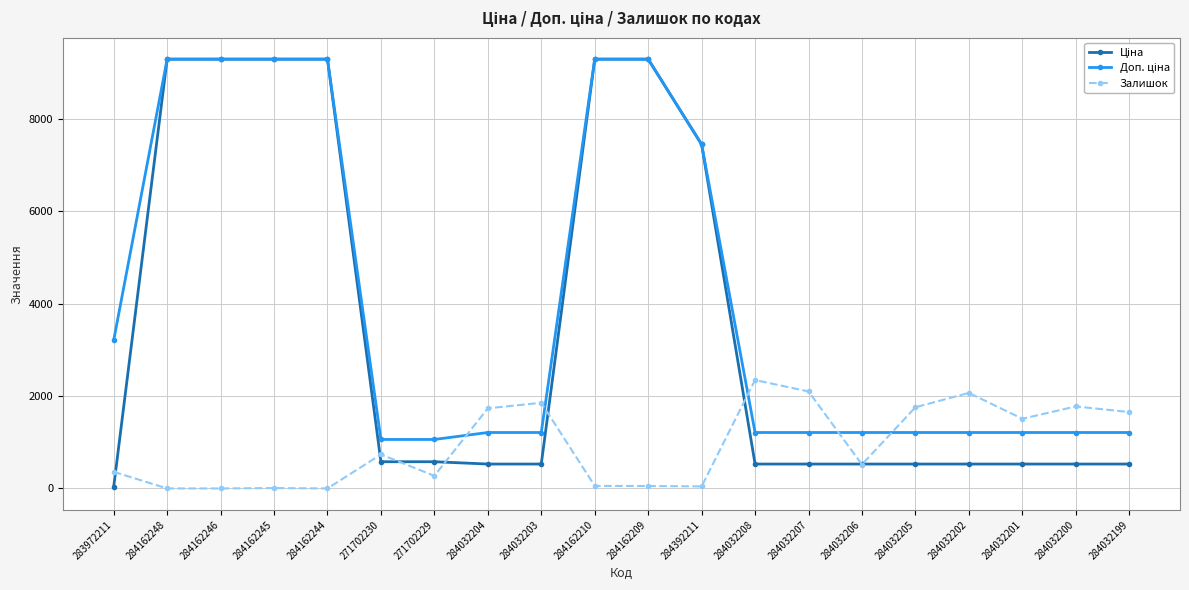

At how many categories does at least one series exceed 3498?

7